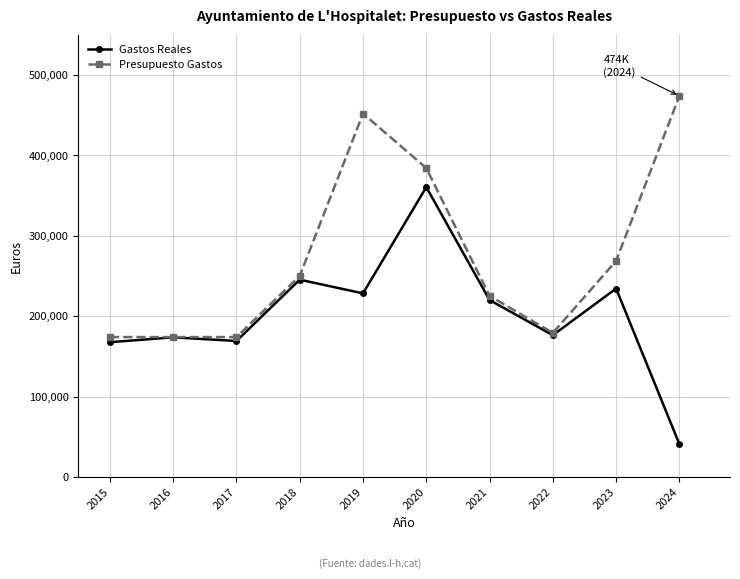

What is the difference between the second highest and second lowest values in the Presupuesto Gastos series?

278000.0